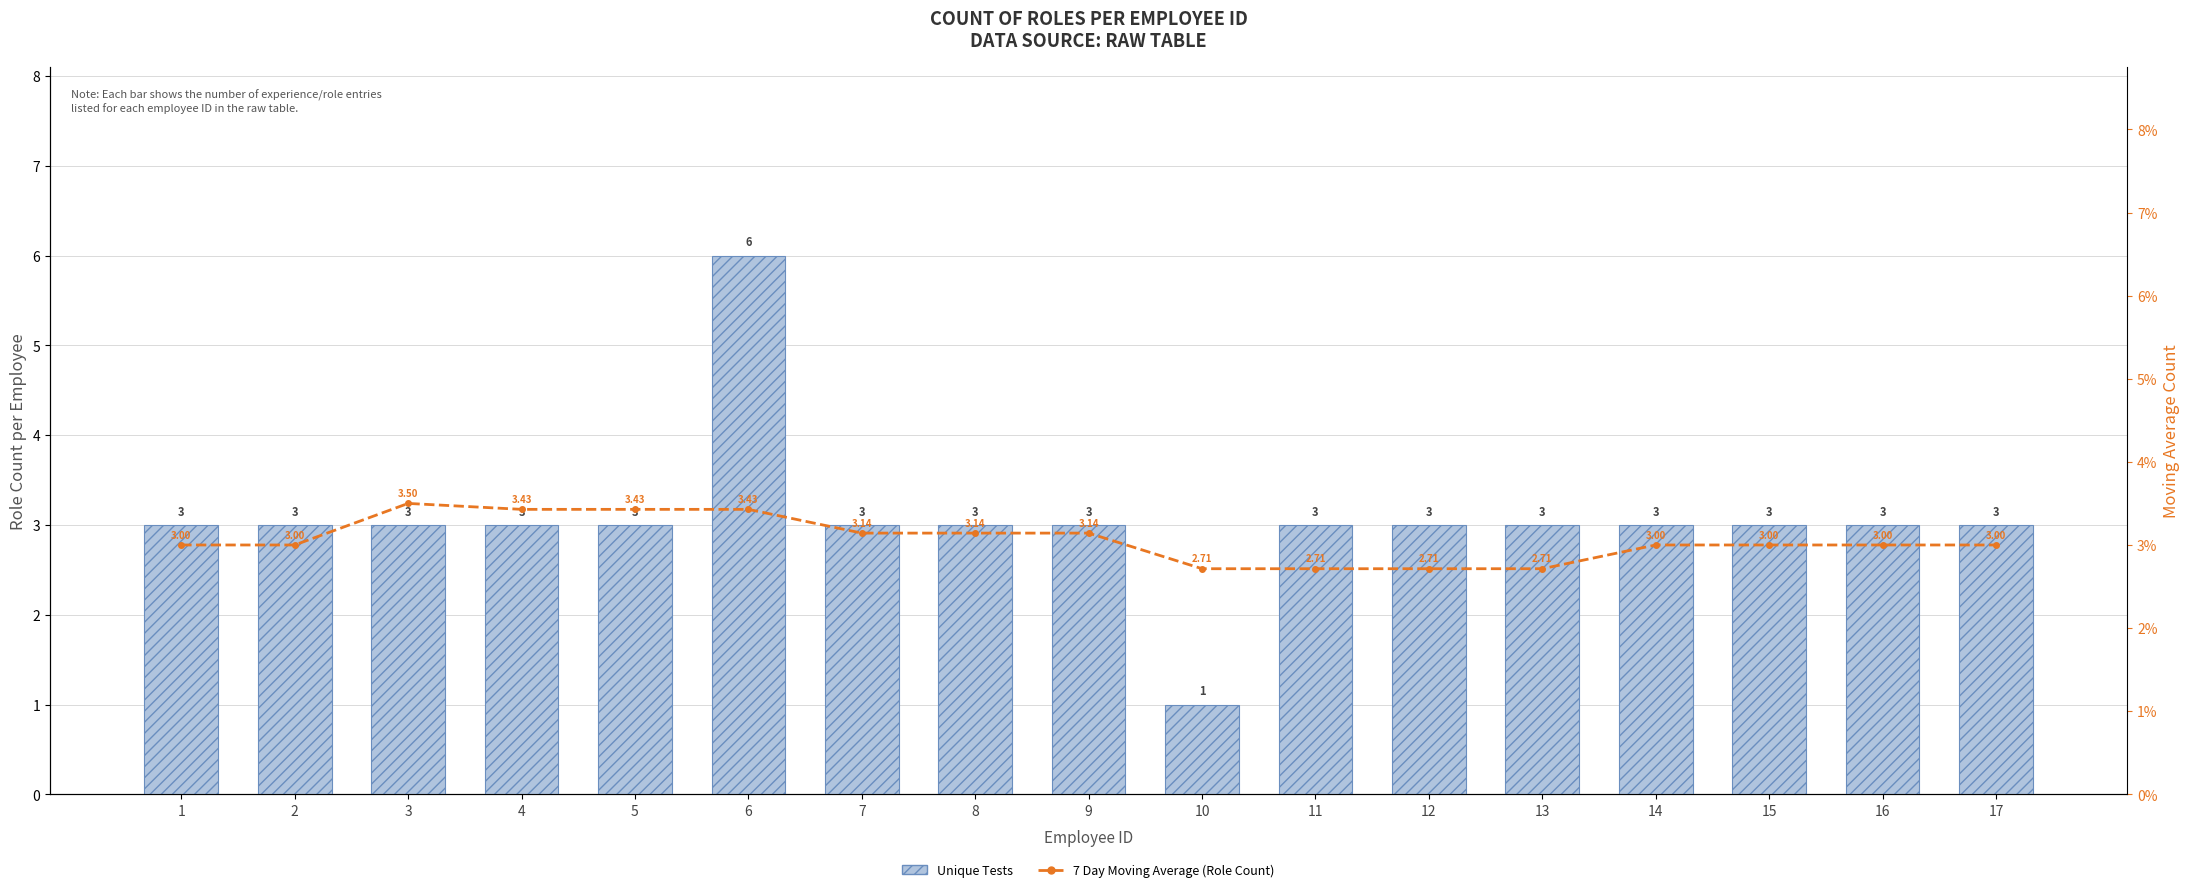

At which category does the chart reach its peak across all series?

6